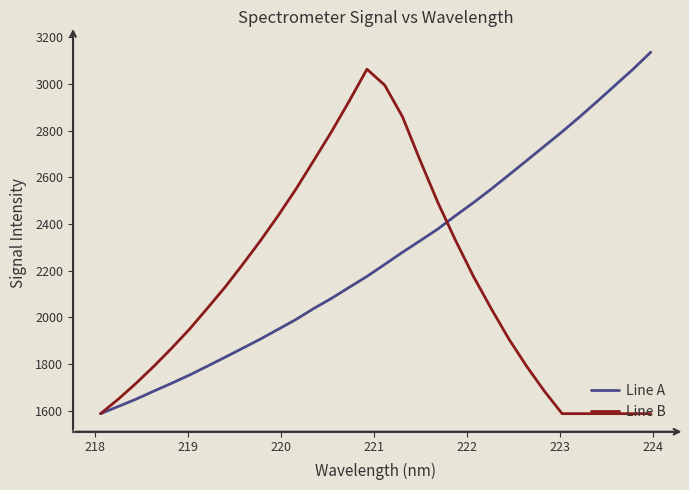

How many values in the Line B series are below 2037?

15